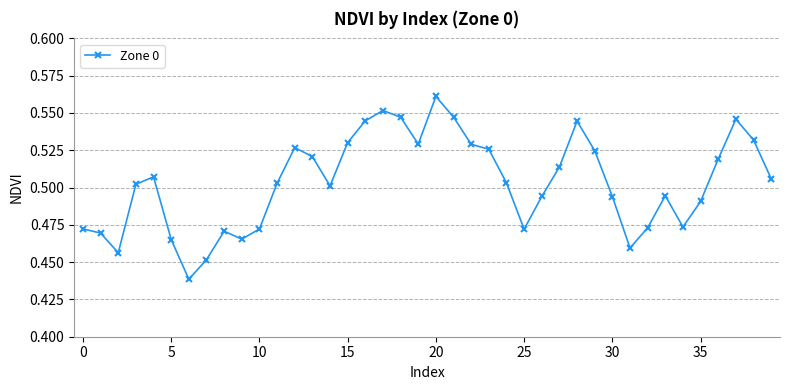

How many values are between 0 and 1?

40